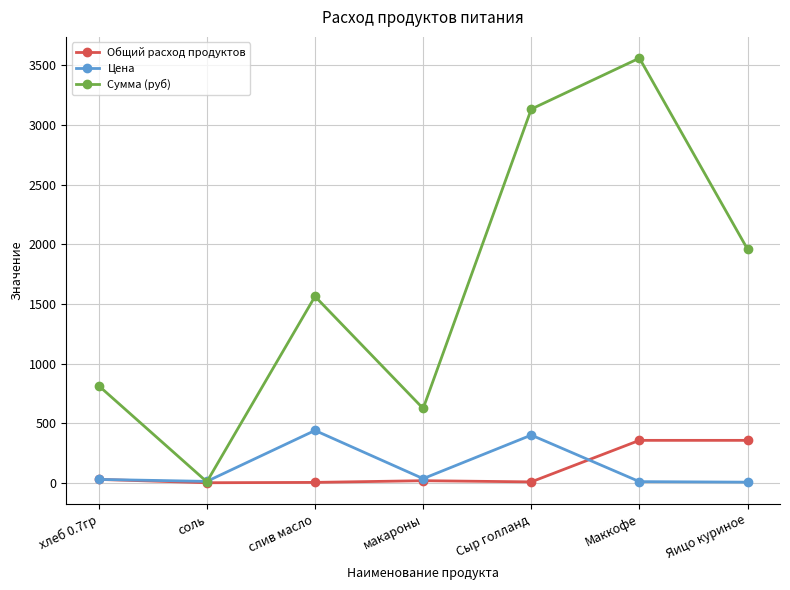

Between слив масло and Сыр голланд, which series saw the biggest shift?

Сумма (руб)